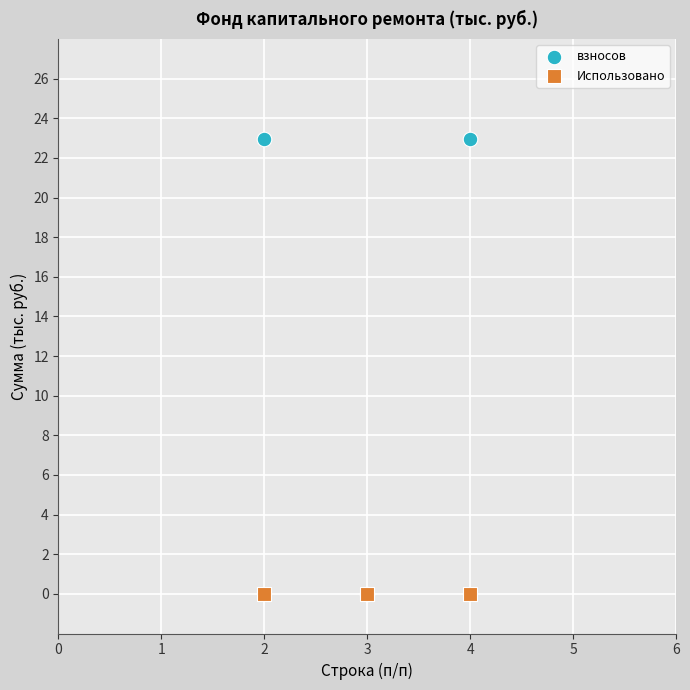

What are all the series names shown in the legend?

взносов, Использовано